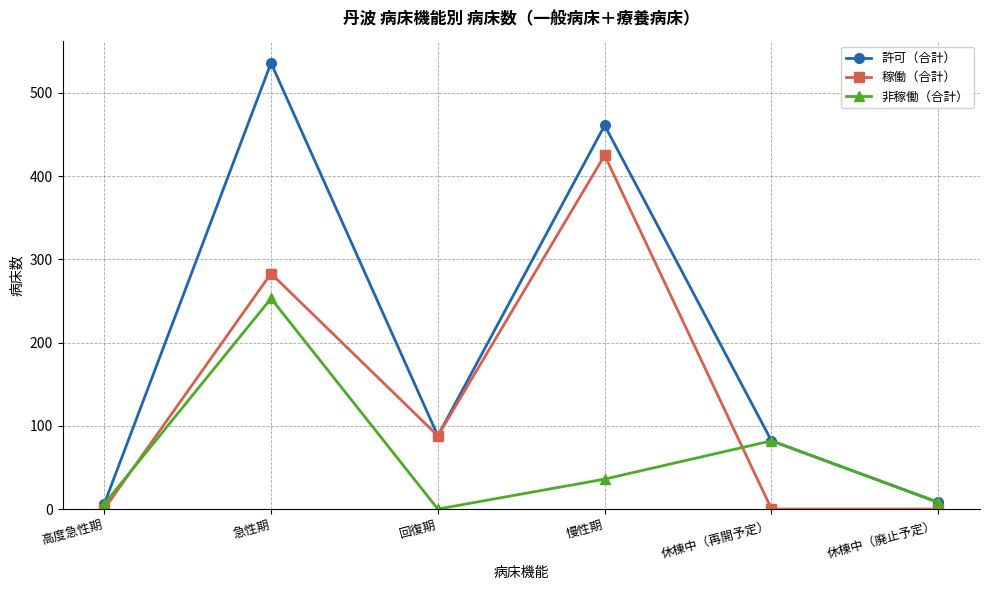

How many times do 稼働（合計） and 非稼働（合計） cross each other?

2